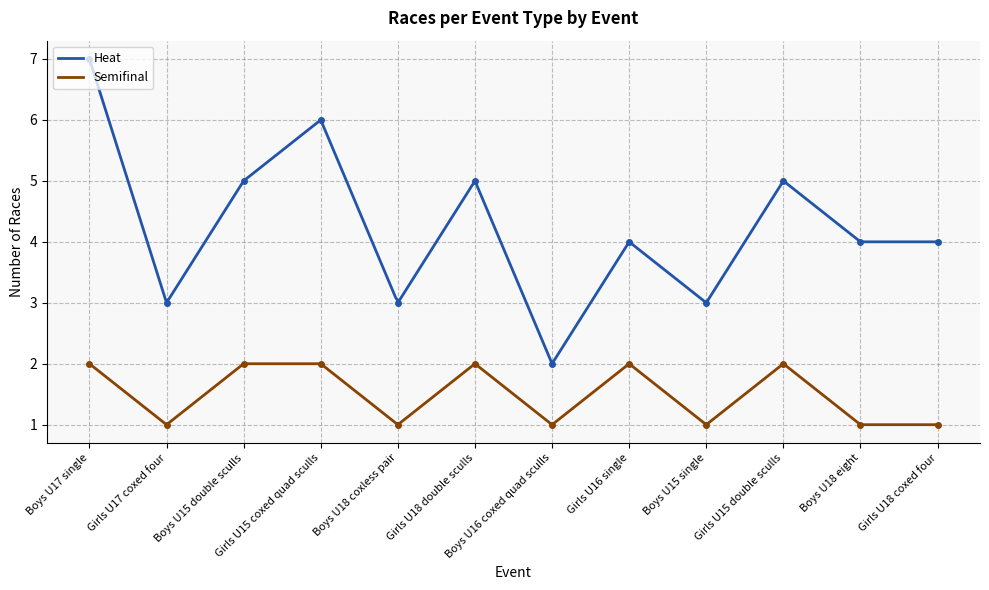

True or false: Semifinal and Heat intersect in this chart.

False